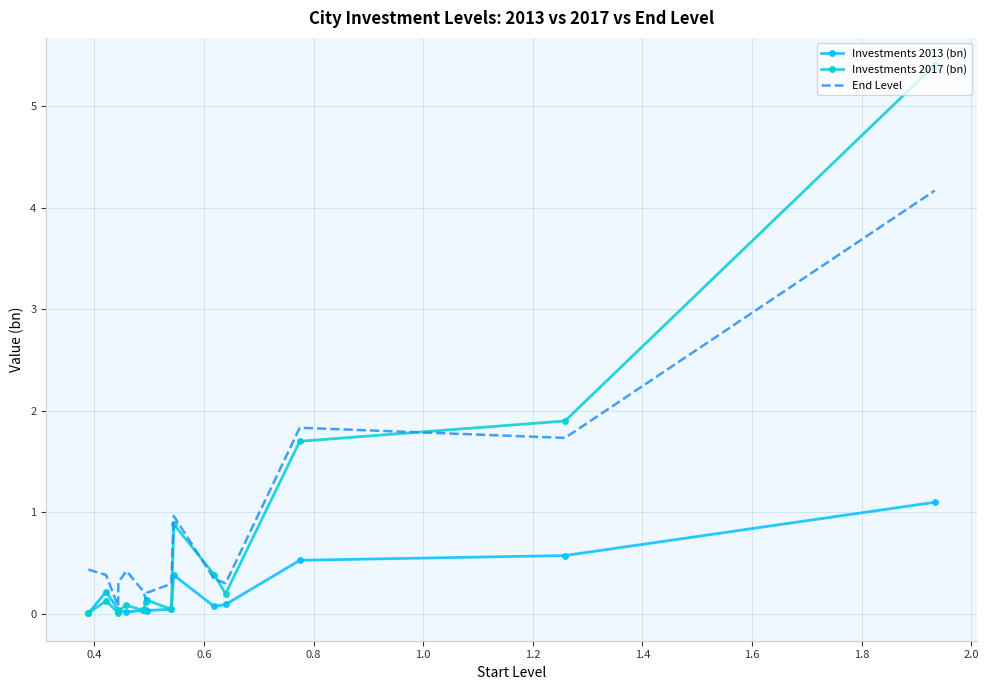

What are all the series names shown in the legend?

Investments 2013 (bn), Investments 2017 (bn), End Level